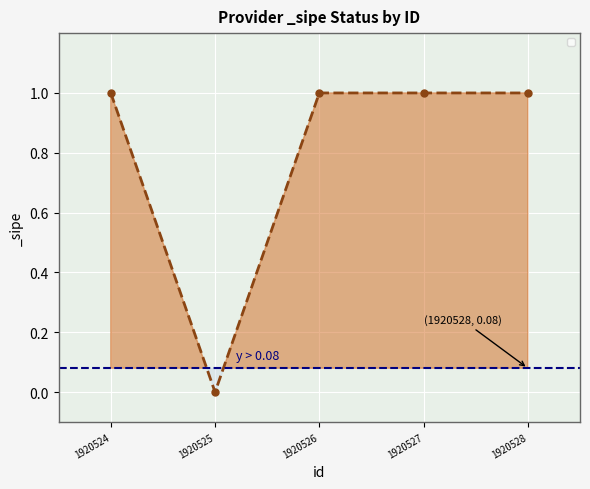

How many lines are shown in the chart?

1